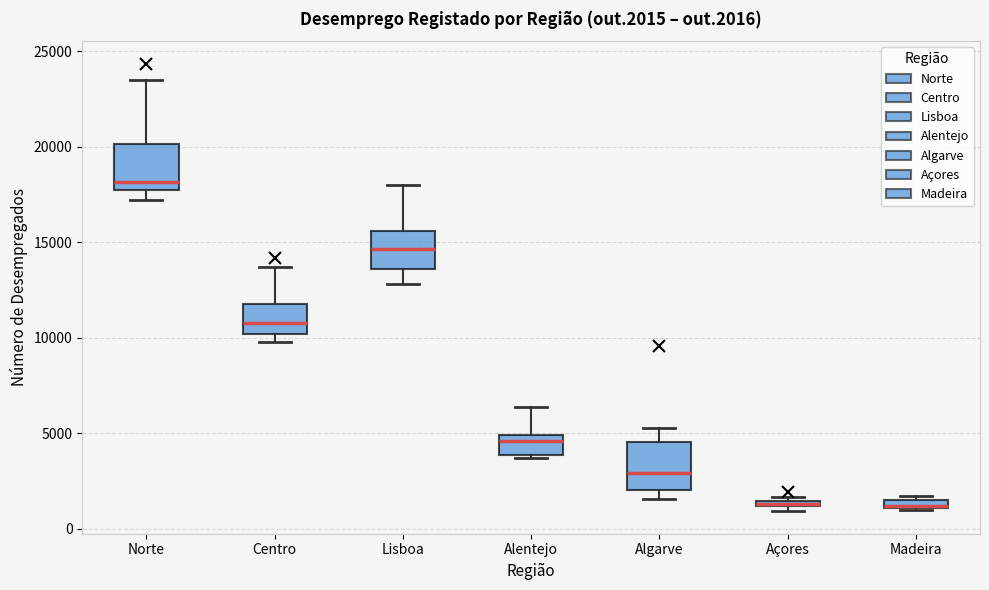

Where does the upper whisker of the box for Norte end on the y-axis? The values are not printed on the chart, so give them approximately, as read against the axis.

23500